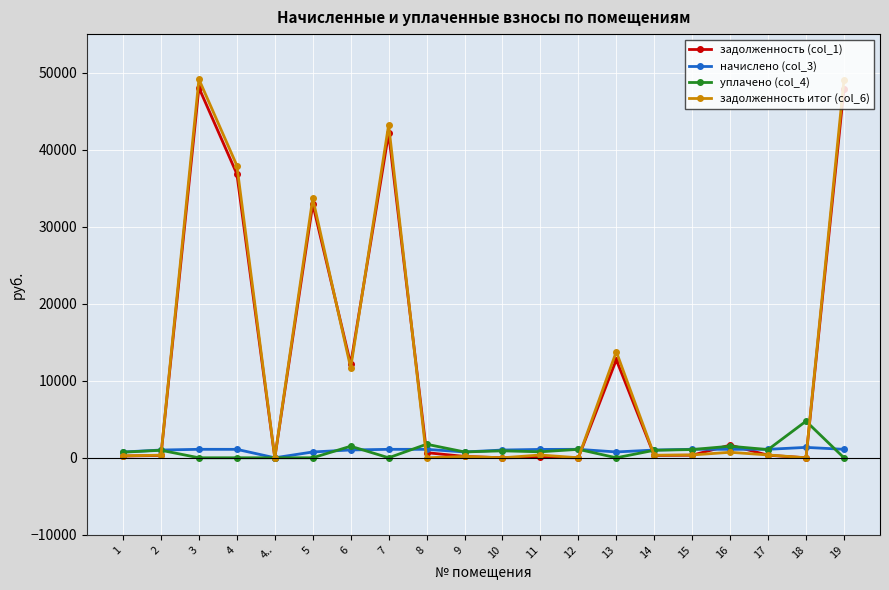

How many lines are shown in the chart?

4